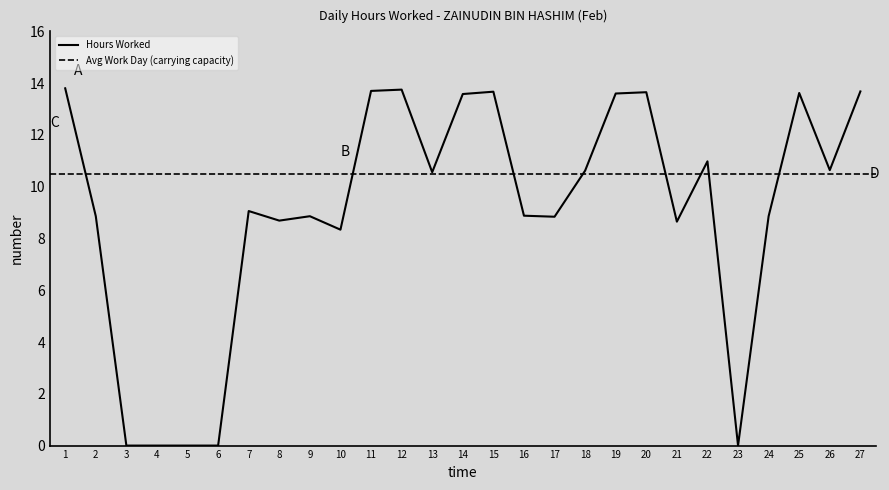

Reading left to right, transcribe all the data shown in this chart.

13.8	8.9	0.0	0.0	0.0	0.0	9.1	8.7	8.9	8.3	13.7	13.8	10.6	13.6	13.7	8.9	8.8	10.6	13.6	13.7	8.7	11.0	0.0	8.9	13.6	10.6	13.7